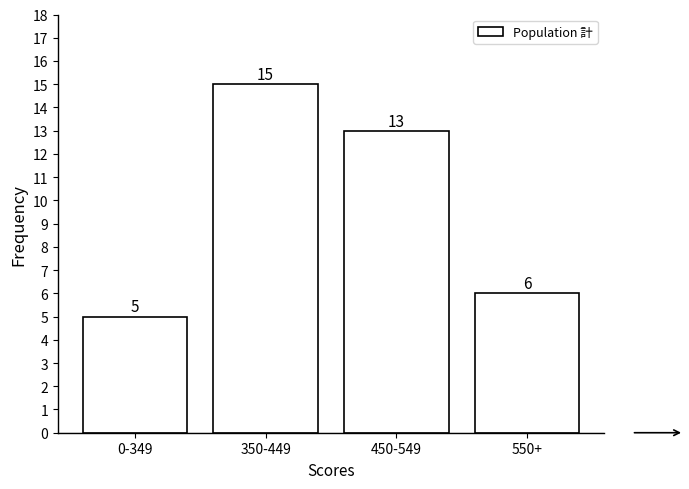

Reading left to right, list all the values displayed in this chart.

5	15	13	6